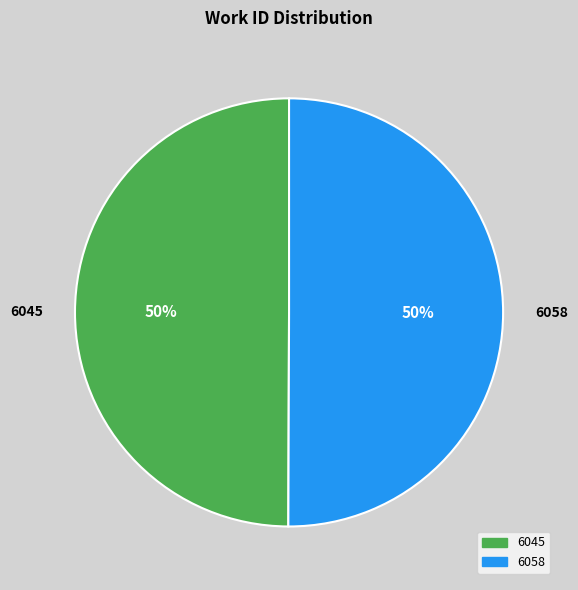

Count the number of slices in the pie.

2